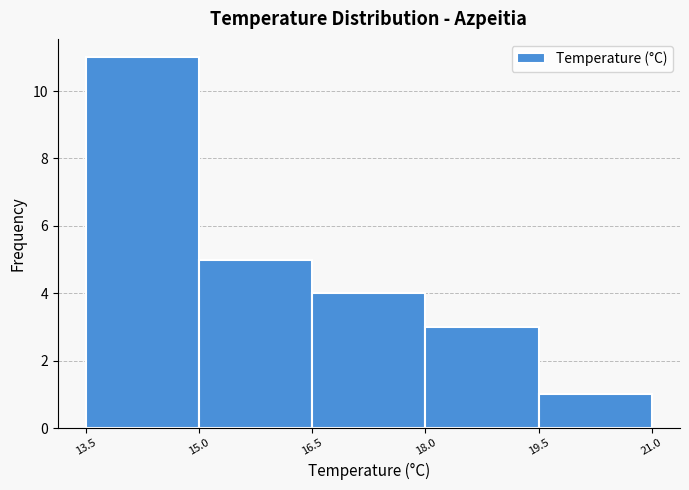

Which range on the x-axis has the tallest bar?

13.5 to 15.0